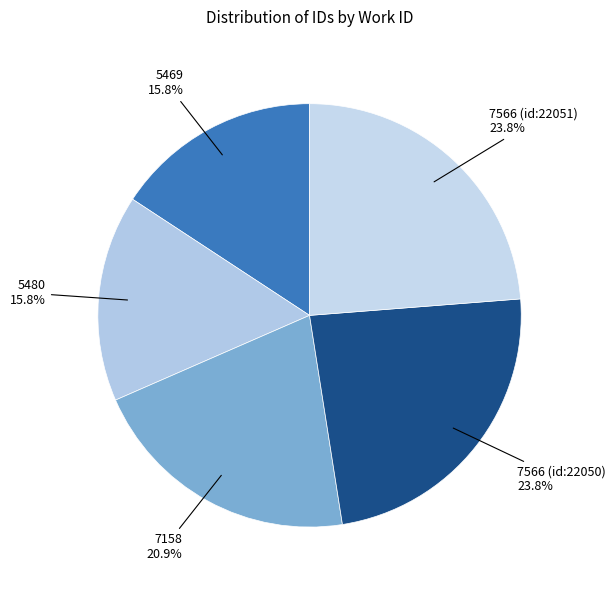

What is the total percentage of 7158 and 5480?

36.7%